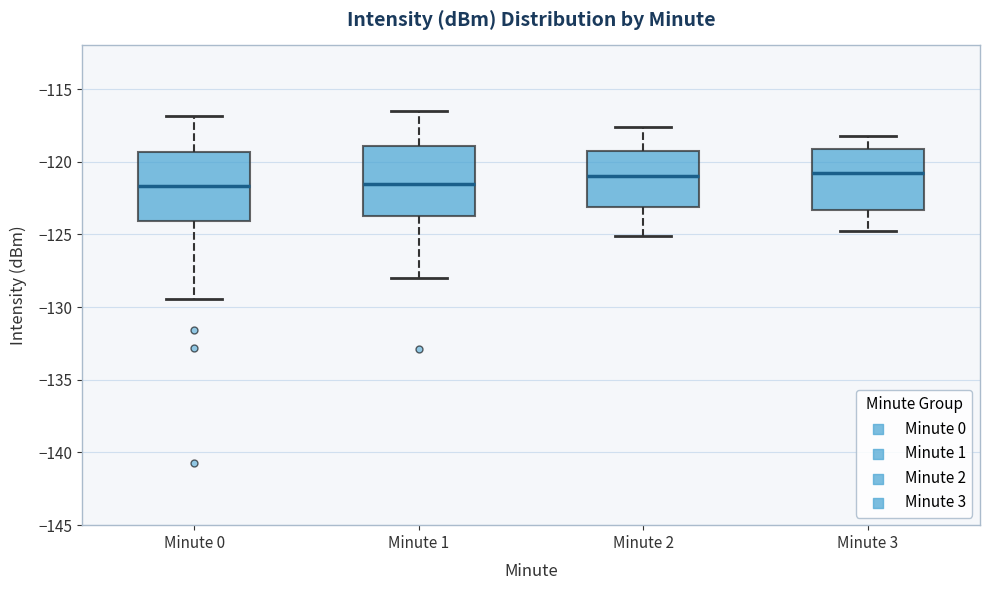

Where does the lower whisker of the box for Minute 2 end on the y-axis? The values are not printed on the chart, so give them approximately, as read against the axis.

-125.0